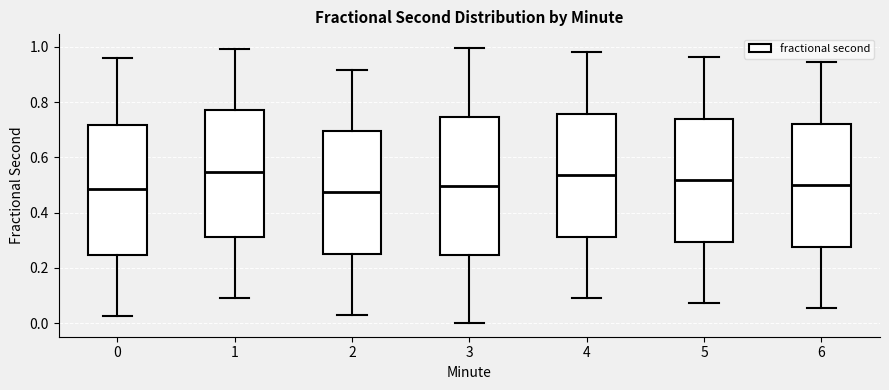

Where does the lower whisker of the box at x = 1 end on the y-axis? The values are not printed on the chart, so give them approximately, as read against the axis.

0.10